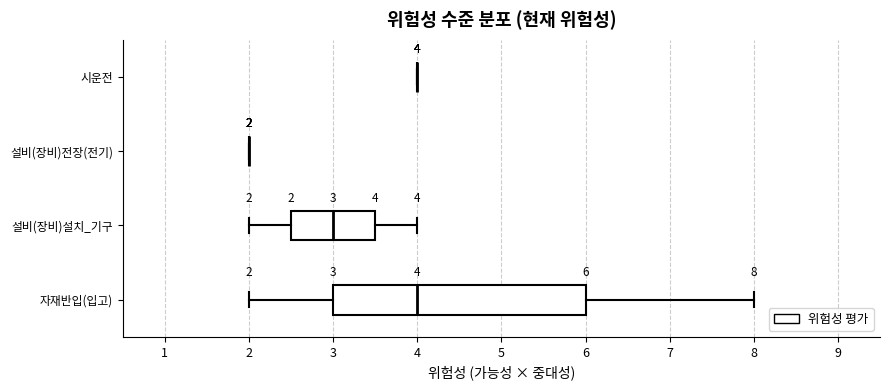

Which box is the widest, from its left edge to its right edge?

자재반입(입고)